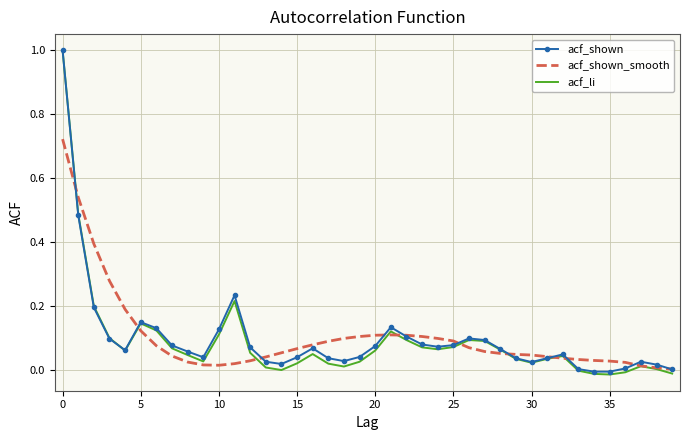

Which series has the widest spread of values?

acf_li